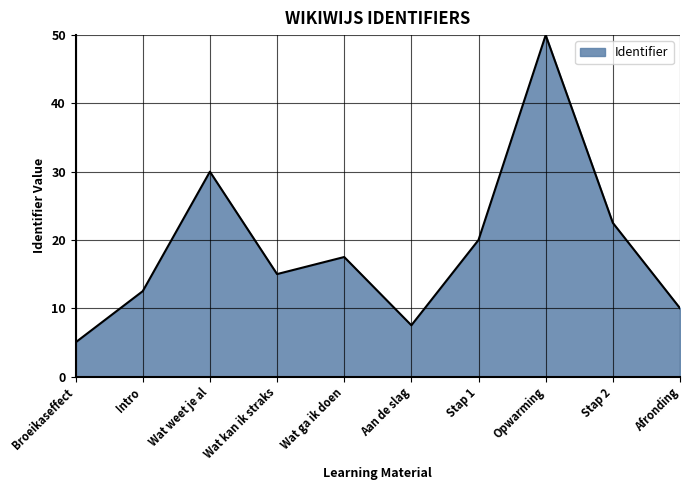

How many lines are shown in the chart?

1